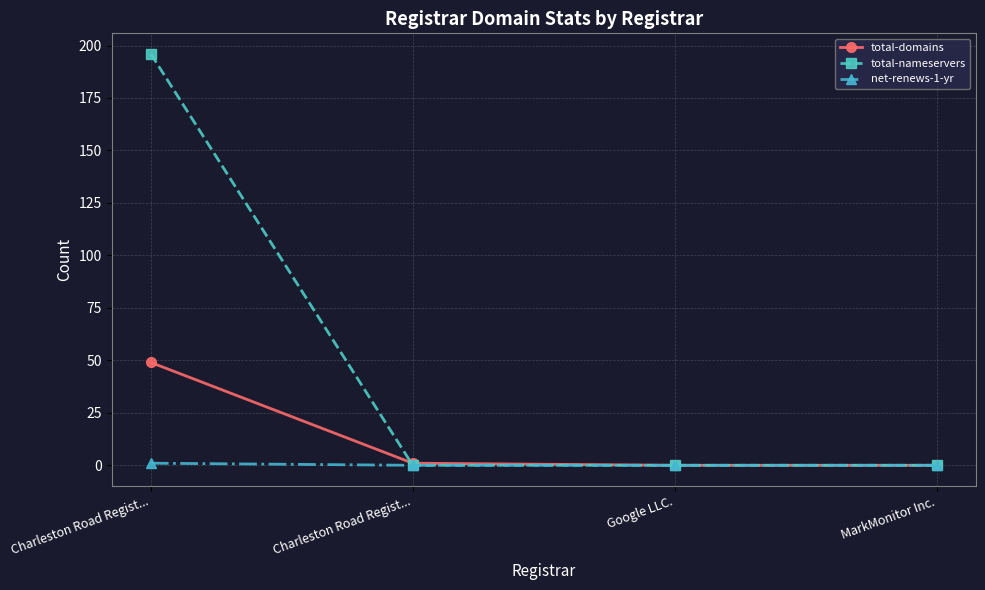

At how many categories does at least one series exceed 18?

1